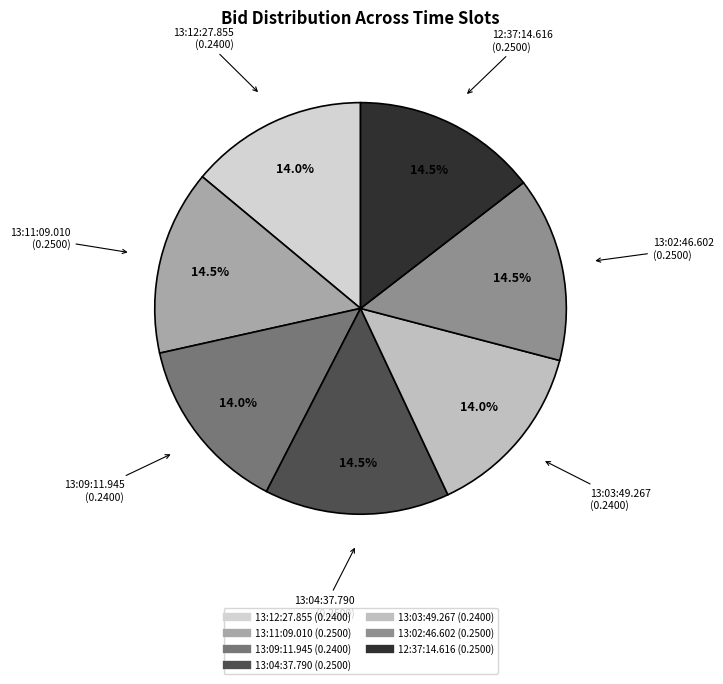

Between 13:03:49.267 and 13:04:37.790, which is larger?

13:04:37.790